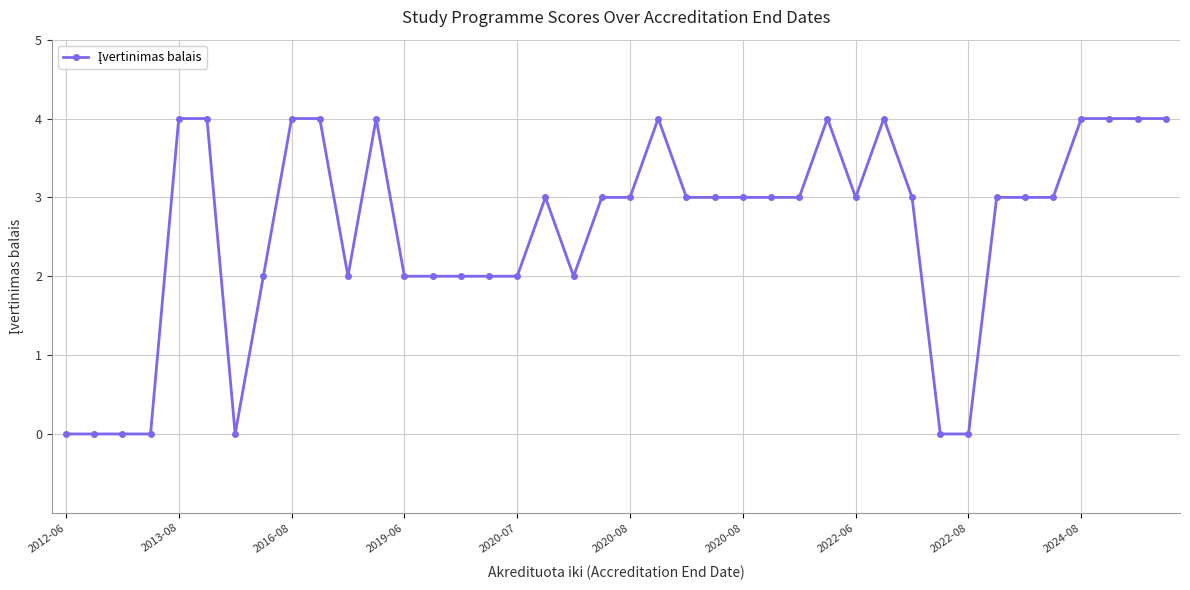

What is the average value?

3